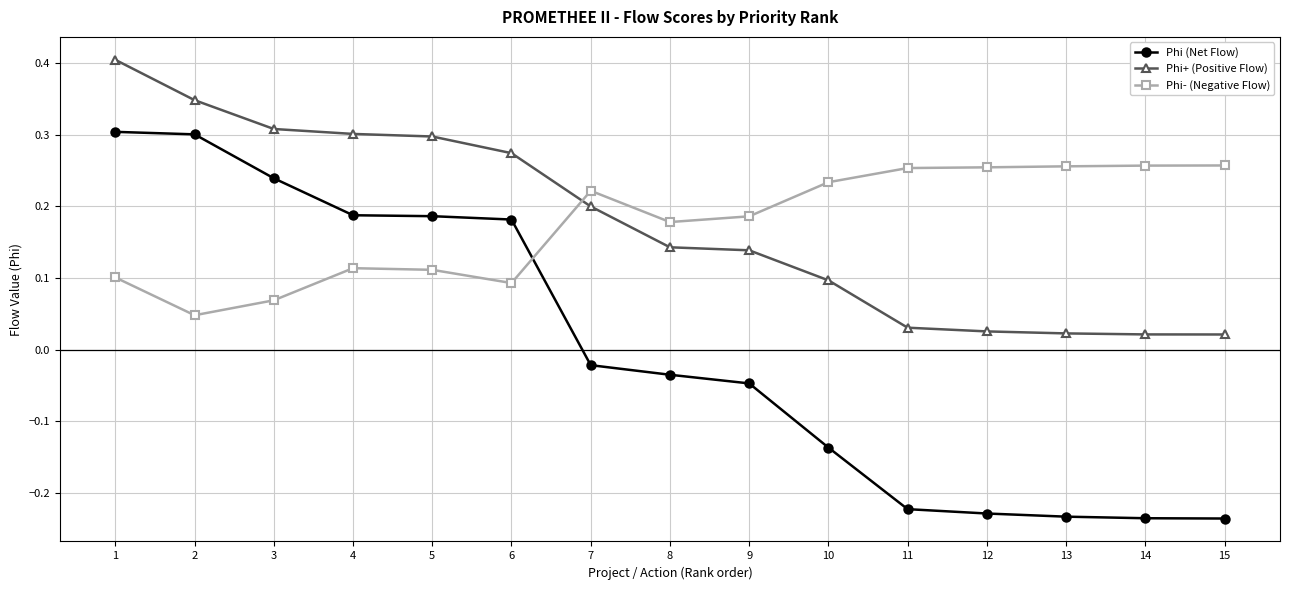

Which category has the highest value across all series?

1